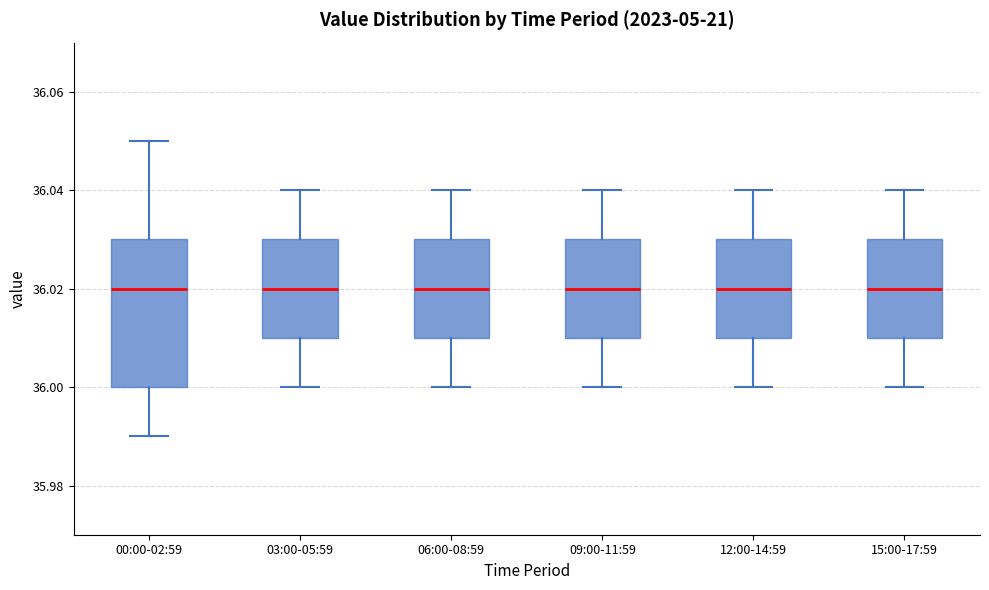

Reading left to right, read every box against the y-axis: the position of its median line, the range the box covers, and the ends of its whiskers. The values are not printed on the chart, so give them approximately, as read against the axis.

00:00-02:59: median 36.02, box 36.00 to 36.03, whiskers 35.99 to 36.05
03:00-05:59: median 36.02, box 36.01 to 36.03, whiskers 36.00 to 36.04
06:00-08:59: median 36.02, box 36.01 to 36.03, whiskers 36.00 to 36.04
09:00-11:59: median 36.02, box 36.01 to 36.03, whiskers 36.00 to 36.04
12:00-14:59: median 36.02, box 36.01 to 36.03, whiskers 36.00 to 36.04
15:00-17:59: median 36.02, box 36.01 to 36.03, whiskers 36.00 to 36.04